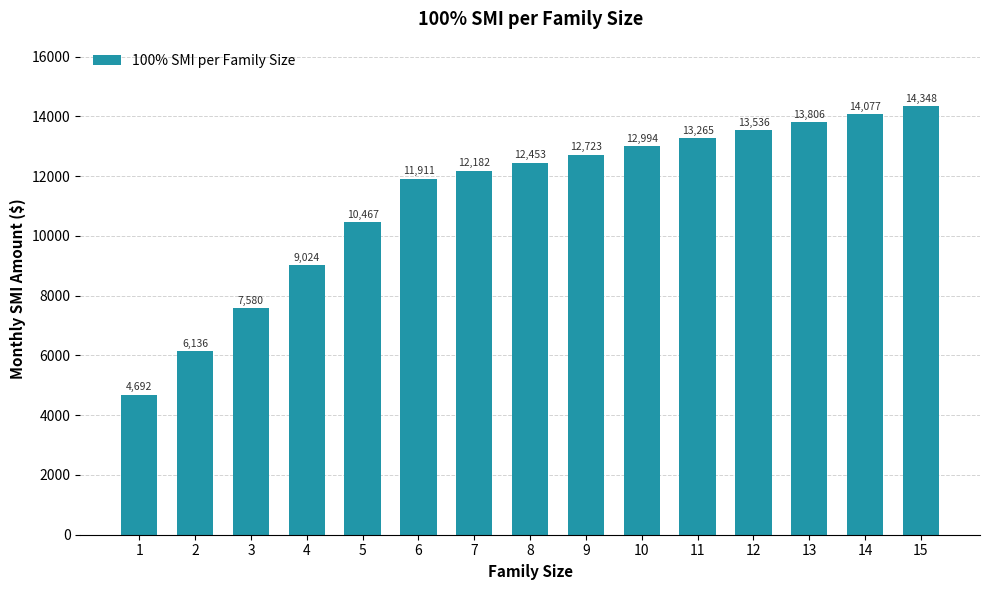

Between 1 and 10, which is larger?

10